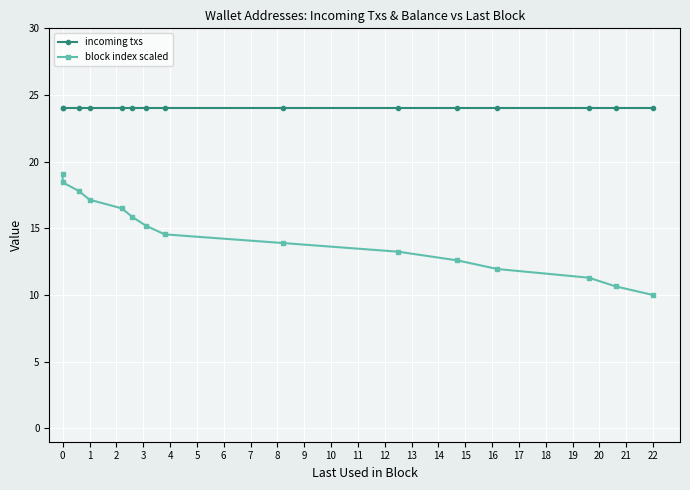

What is the average value of the incoming txs series?

24.0